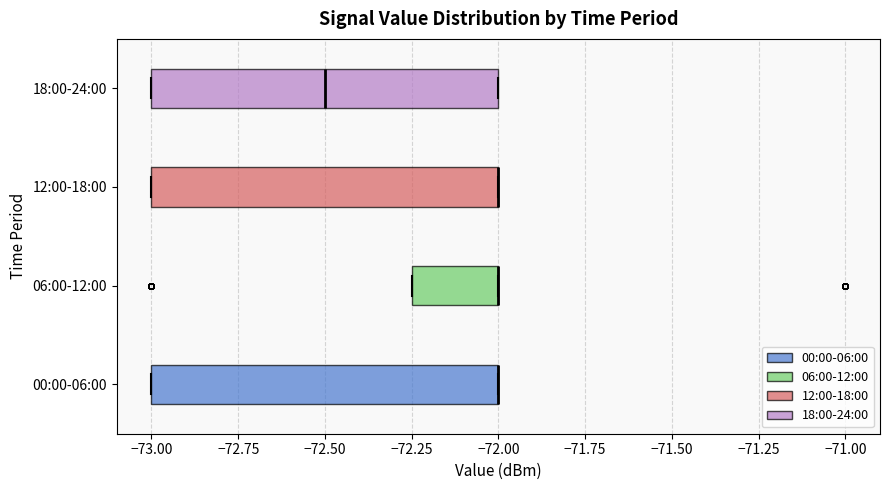

Where does the median line of the box for 18:00-24:00 sit on the x-axis? The values are not printed on the chart, so give them approximately, as read against the axis.

-72.50